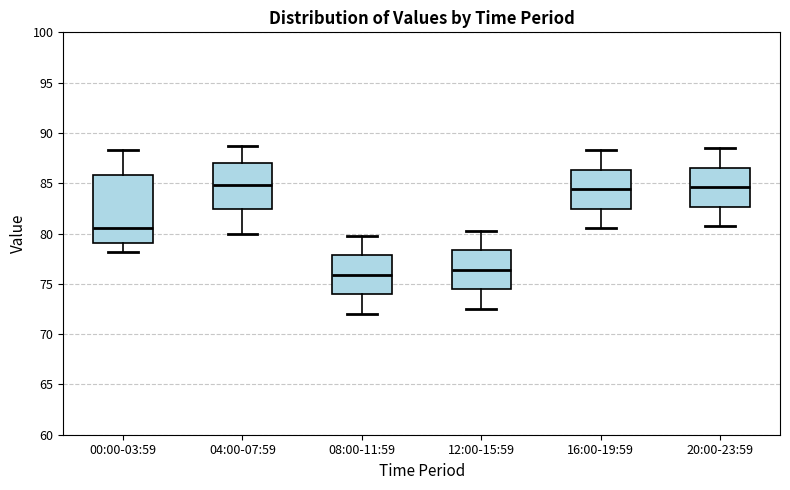

Which box's median line is the lowest?

08:00-11:59